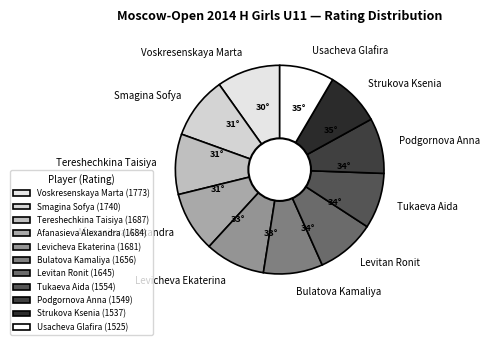

The Usacheva Glafira slice represents 1% of the pie. True or false?

False